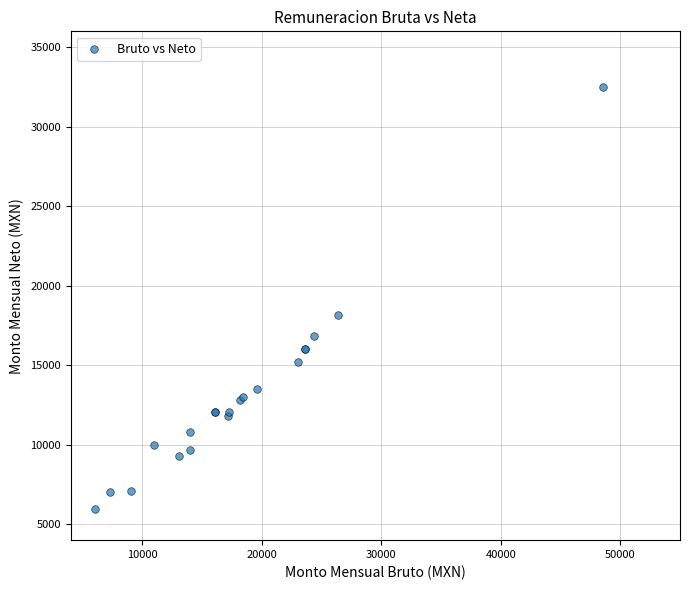

What Y value in the scatter plot is closest to 19253?

18180.3